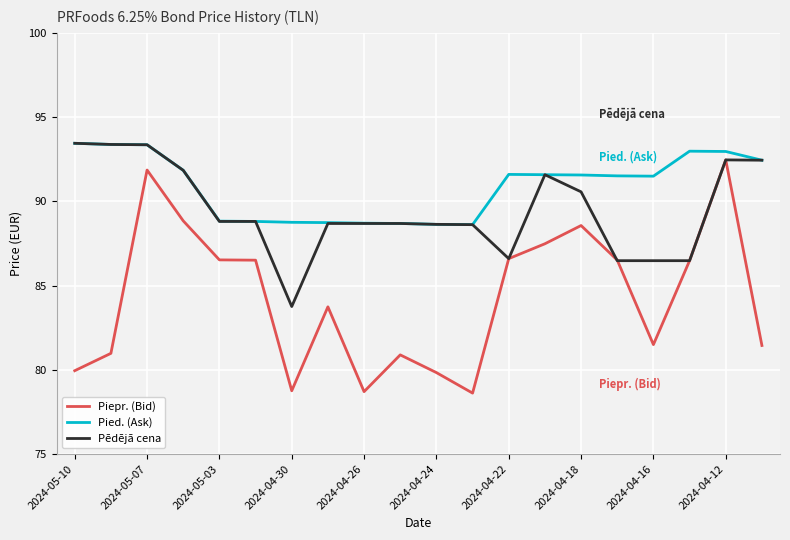

Rank the series by their average value, from lowest to highest.

Piepr. (Bid), Pēdējā cena, Pied. (Ask)